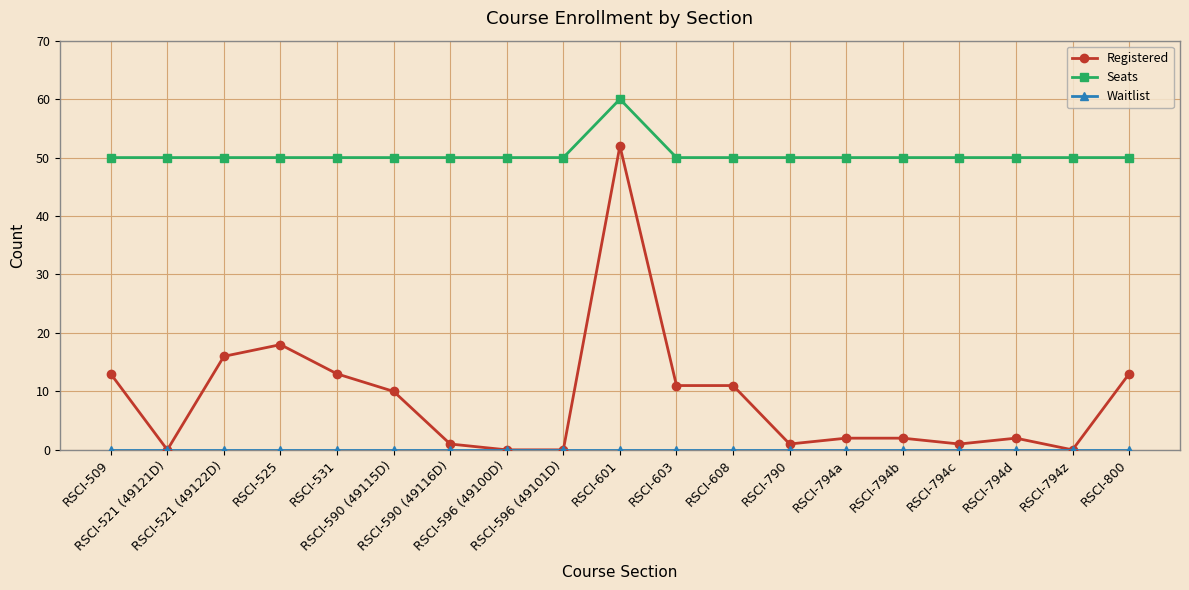

True or false: Registered has more than 0 interior local peaks.

True